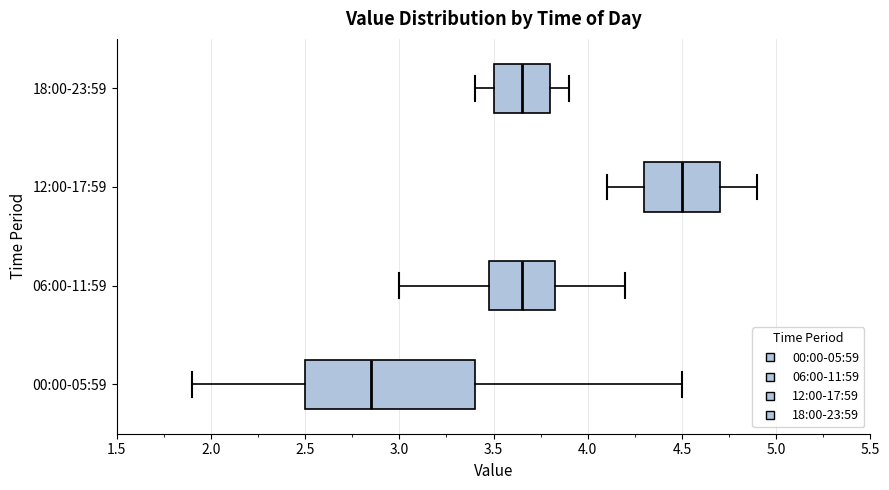

Reading bottom to top, transcribe this box plot: for each box, give where its median line is, the range the box spans, and where its two whiskers end, as read against the x-axis. The values are not printed on the chart, so give them approximately, as read against the axis.

00:00-05:59: median 2.85, box 2.50 to 3.40, whiskers 1.90 to 4.50
06:00-11:59: median 3.65, box 3.50 to 3.85, whiskers 3.00 to 4.20
12:00-17:59: median 4.50, box 4.30 to 4.70, whiskers 4.10 to 4.90
18:00-23:59: median 3.65, box 3.50 to 3.80, whiskers 3.40 to 3.90